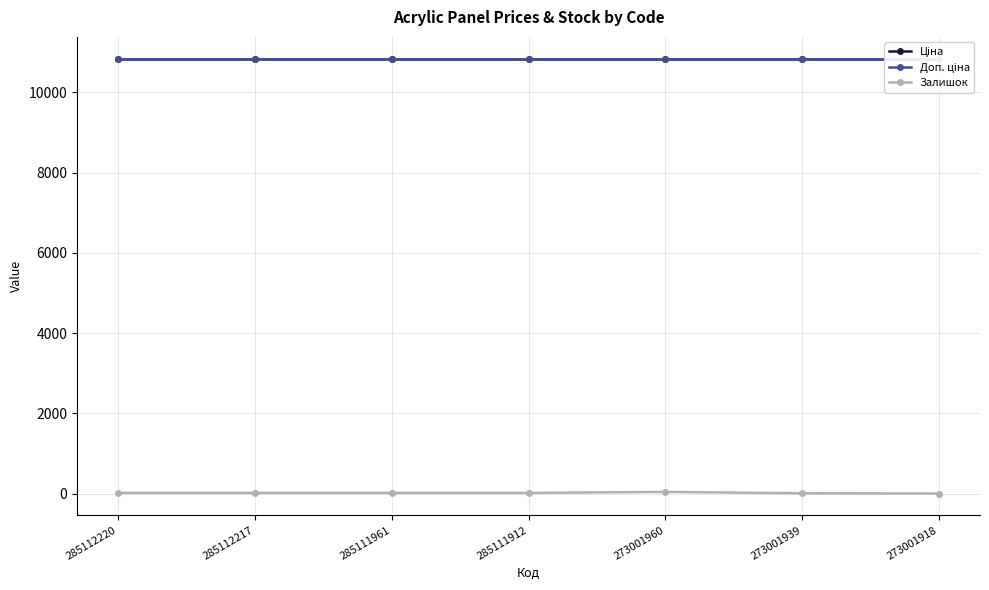

List the series in order of their peak value, lowest first.

Залишок, Ціна, Доп. ціна